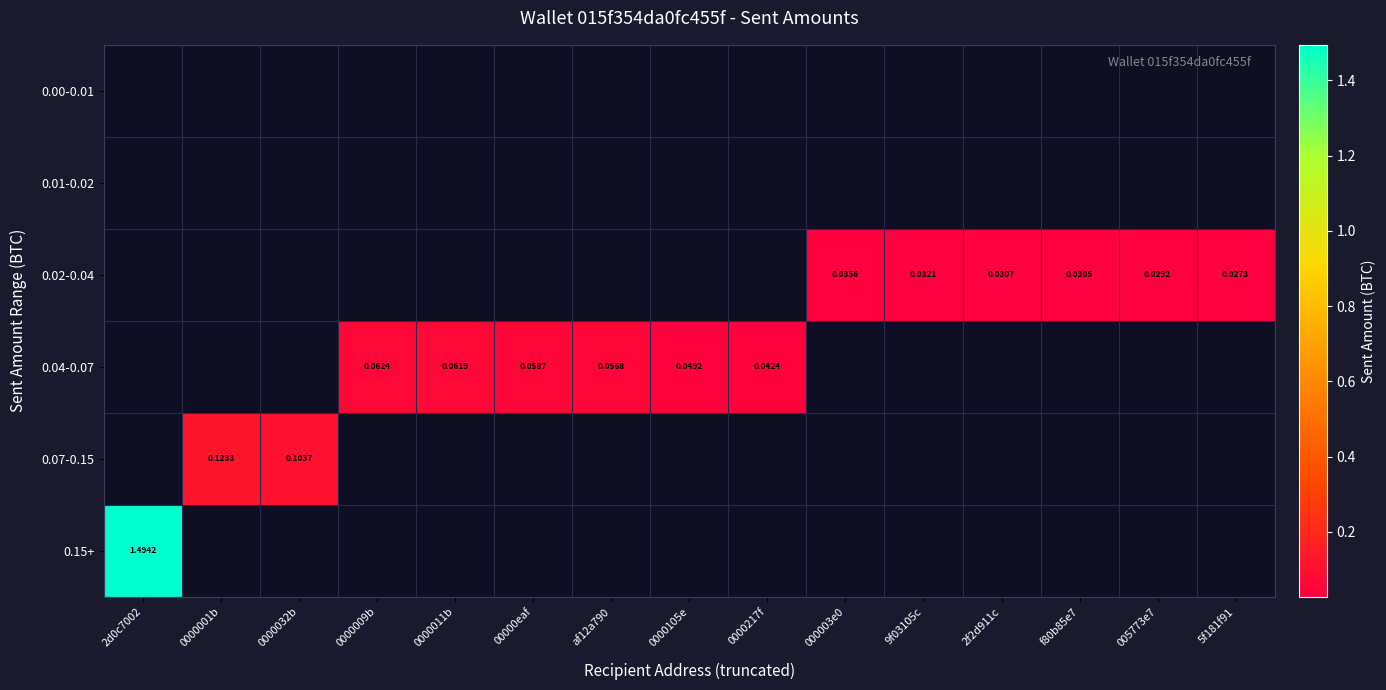

Rank the series by their maximum value, from highest to lowest.

0.15+, 0.07-0.15, 0.04-0.07, 0.02-0.04, 0.00-0.01, 0.01-0.02